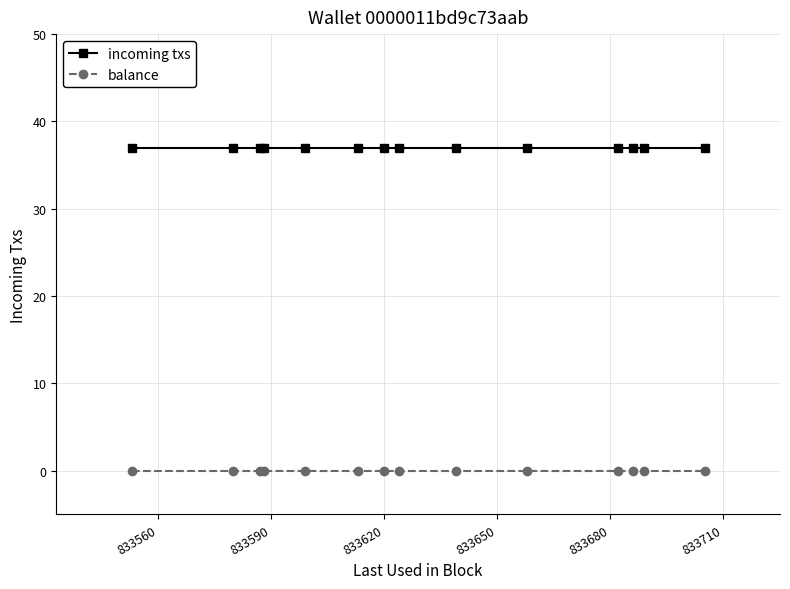

How many distinct data groups are displayed?

2